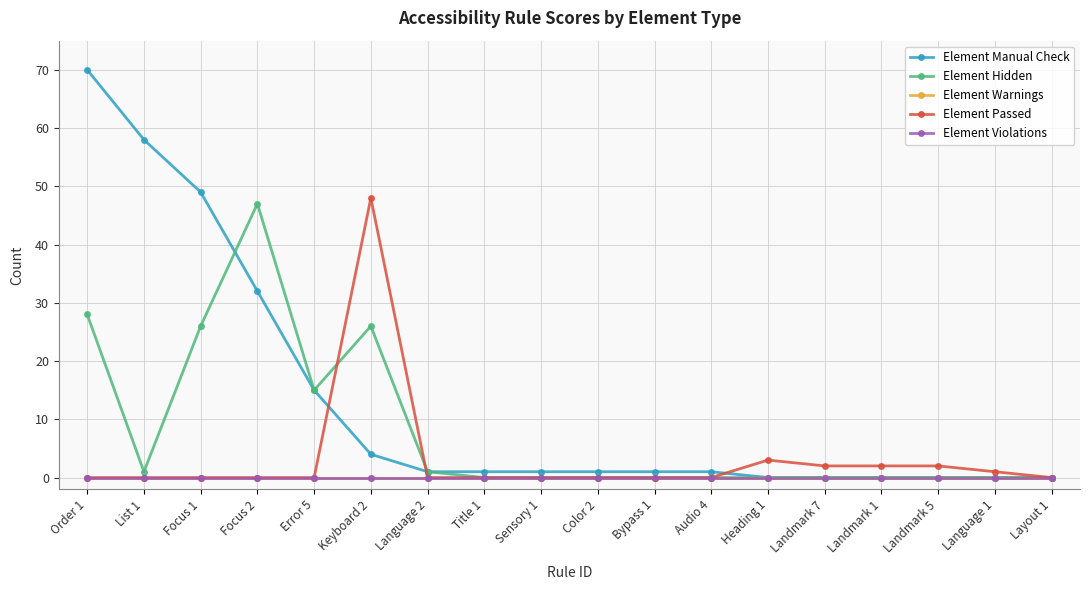

At which category is the sum across all series the highest?

Order 1